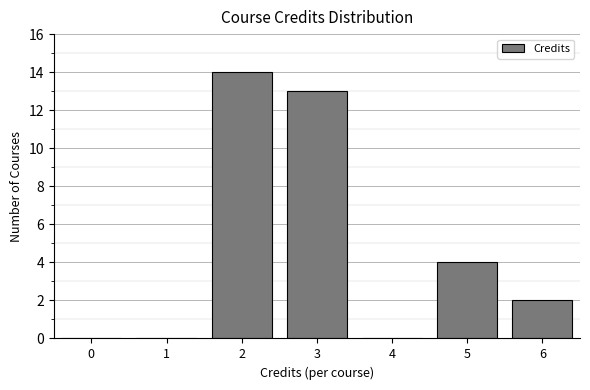

Reading right to left, extract all data points from this chart.

6=2	5=4	4=0	3=13	2=14	1=0	0=0